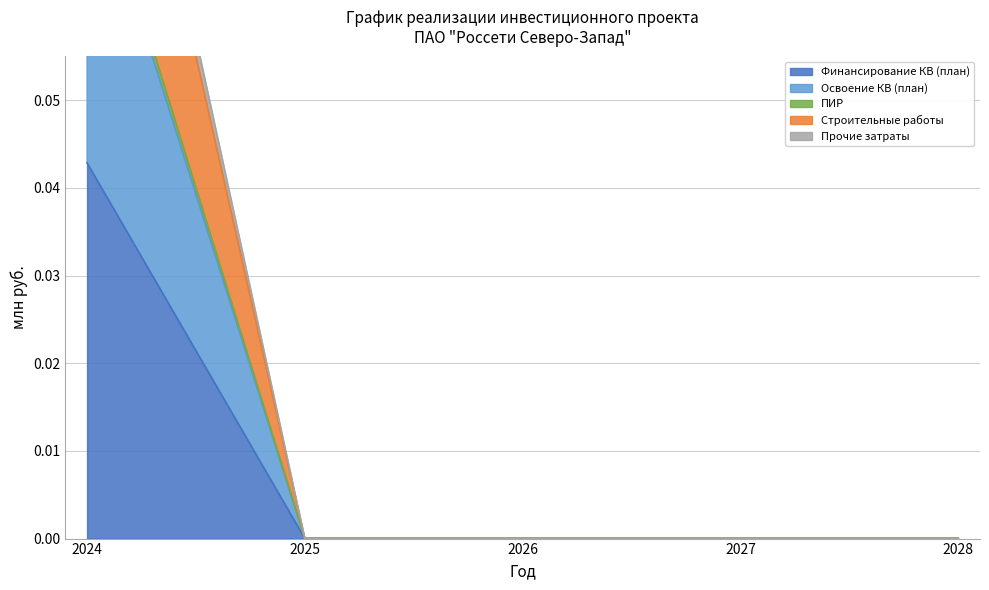

How many lines are shown in the chart?

5